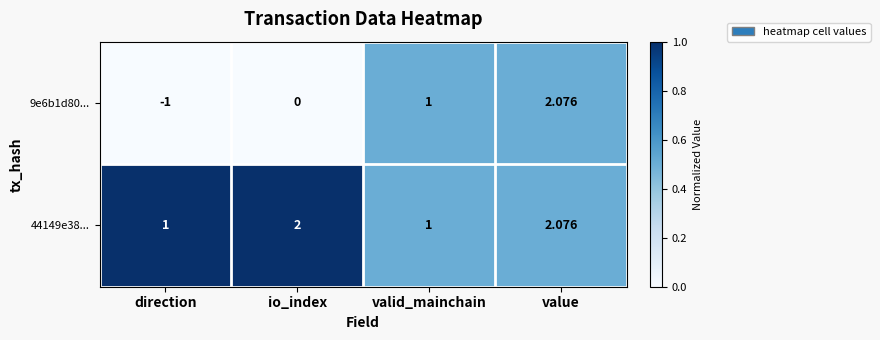

Which category has the highest value across all series?

value